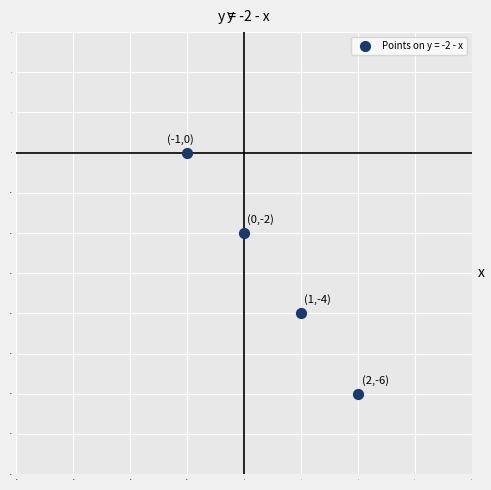

What is the average Y value?

-3